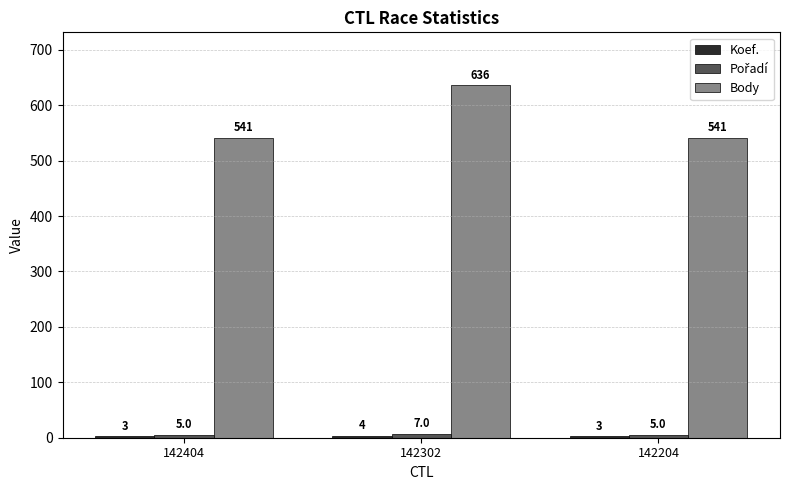

The value of Body at 142302 is 324. True or false?

False